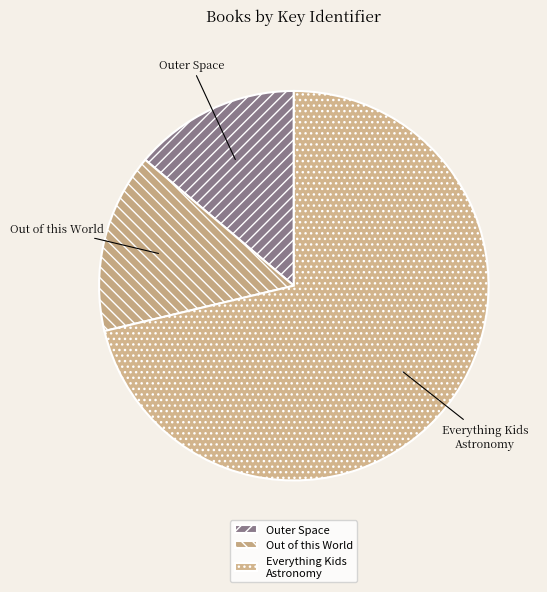

The Out of this World slice represents 15% of the pie. True or false?

True